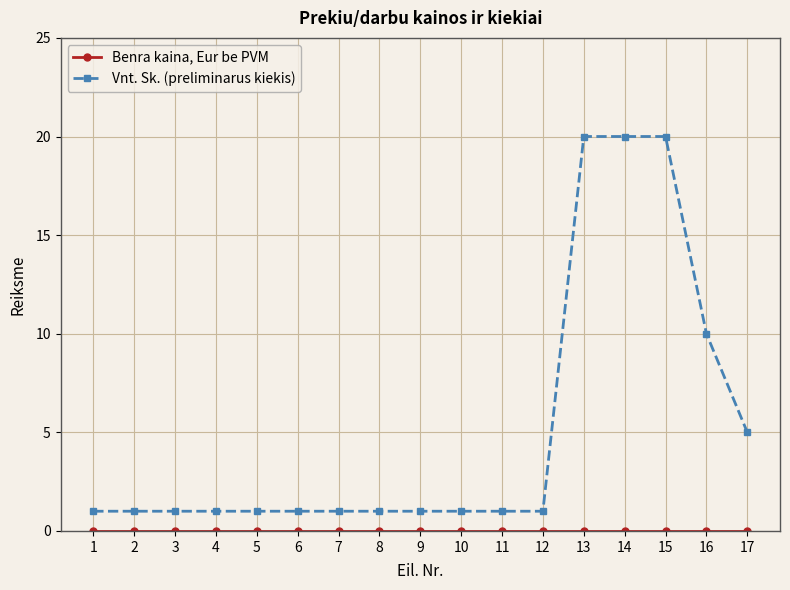

What is the total value across all series at 11?

1